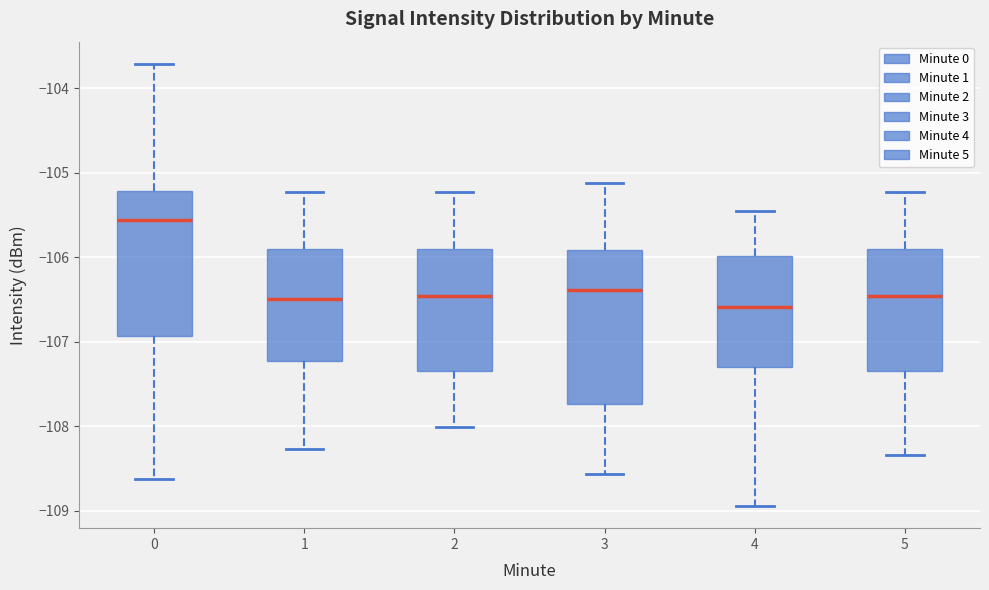

Where does the upper whisker of the box at x = 0 end on the y-axis? The values are not printed on the chart, so give them approximately, as read against the axis.

-103.7